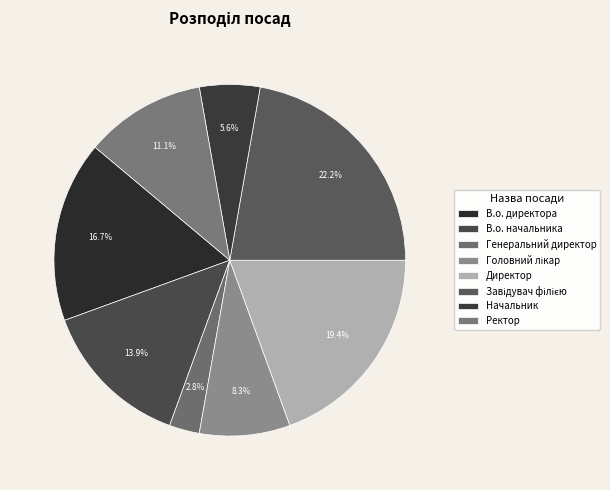

To the nearest percent, what is the difference between the Начальник and В.о. начальника slice percentages?

8%